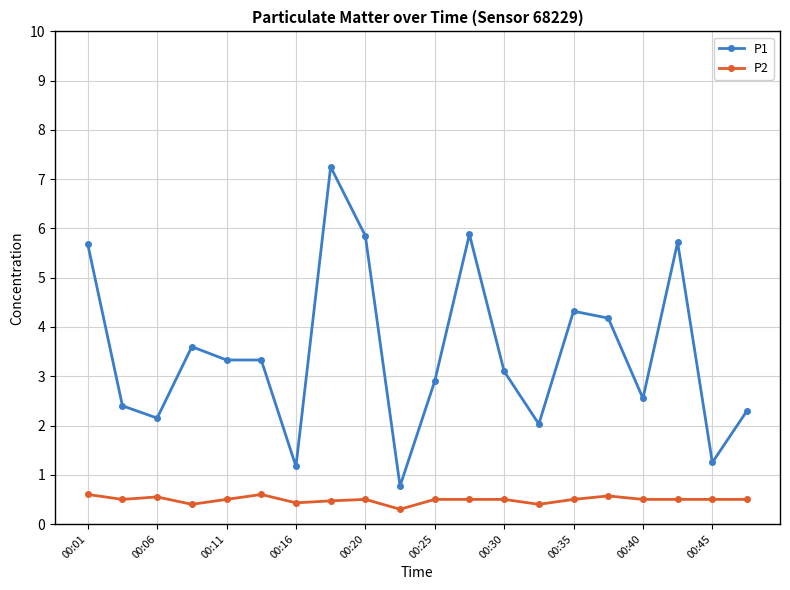

What is the value of the P1 point at the 11th from the left?

2.9